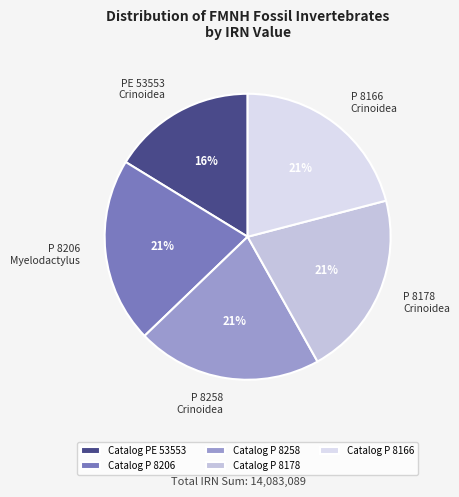

To the nearest percent, what is the difference between the largest and smallest slice percentages?

5%